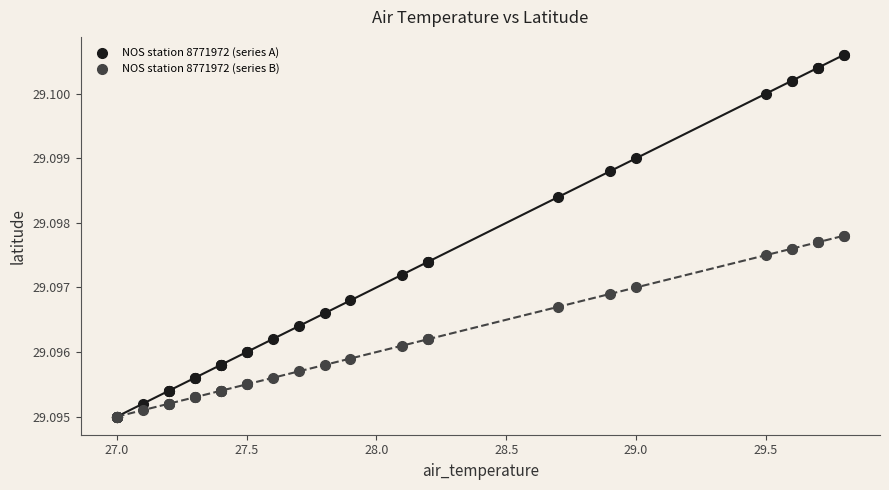

What are all the series names shown in the legend?

NOS station 8771972 (series A), NOS station 8771972 (series B)